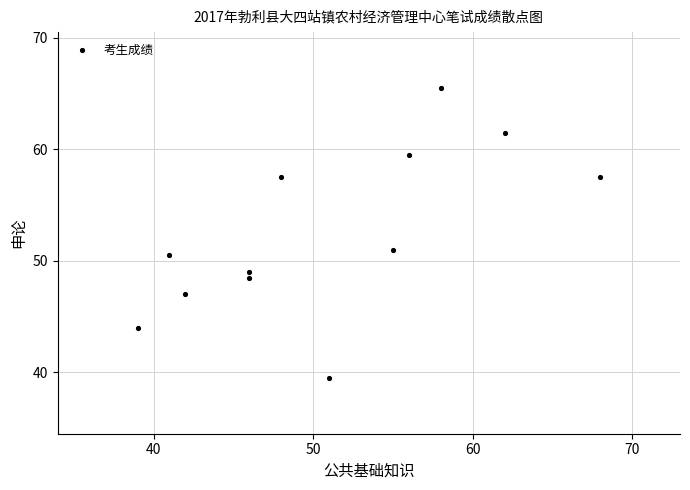

What Y value in the scatter plot is closest to 52?

51.0